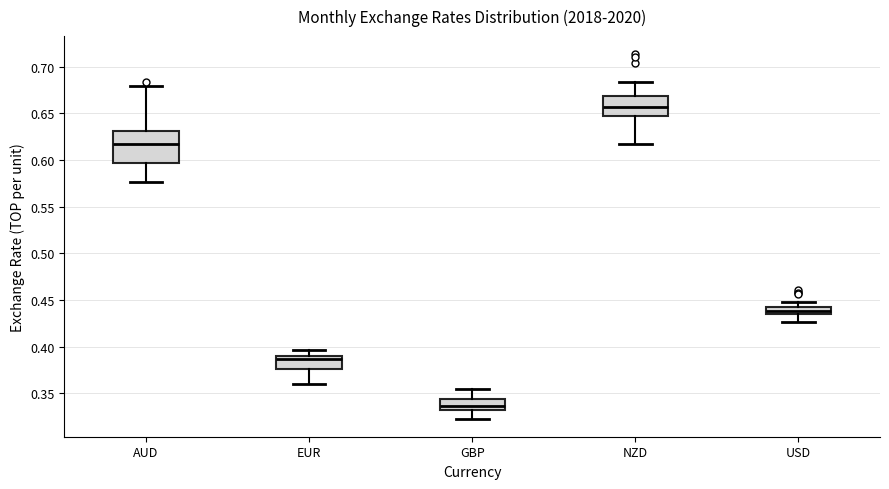

Comparing the boxes themselves (not the whiskers), which one is the tallest?

AUD